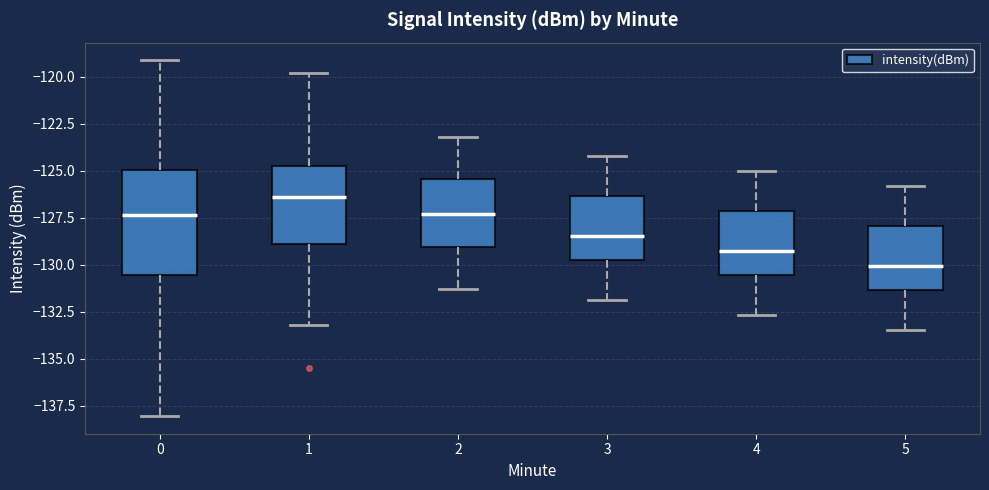

Which box is the tallest, from its lower edge to its upper edge?

0